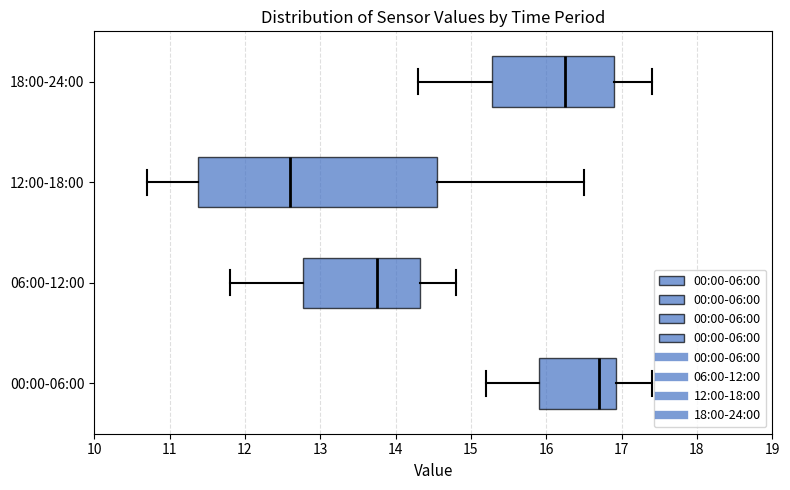

Which box is the widest, from its left edge to its right edge?

12:00-18:00